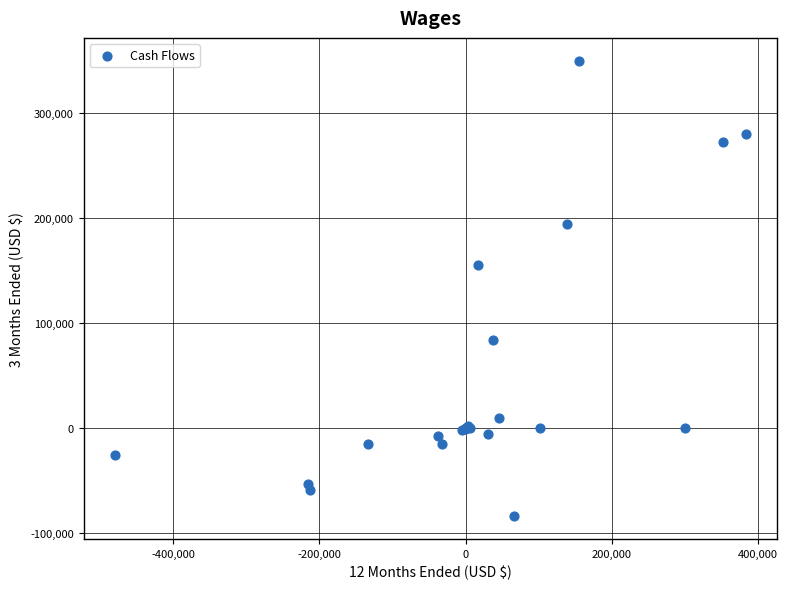

What Y value in the scatter plot is closest to 133016?

155735